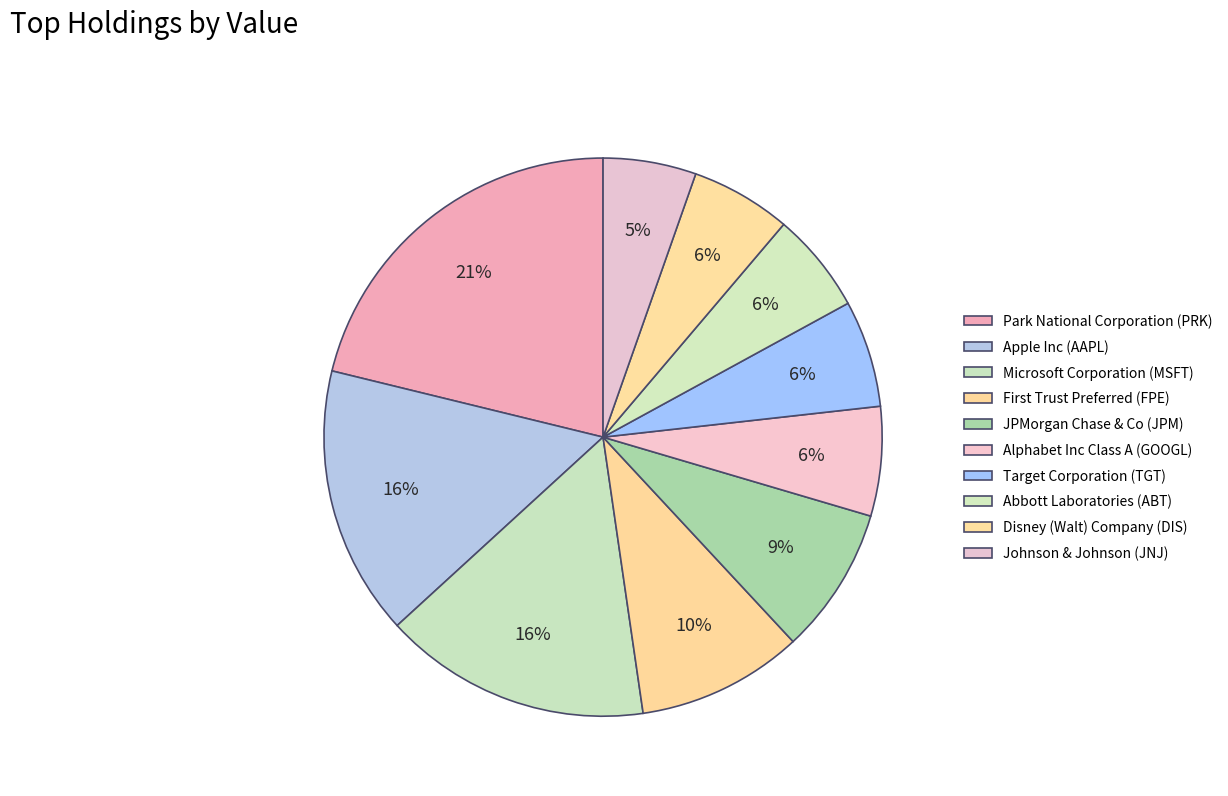

True or false: Microsoft Corporation (MSFT) accounts for 16% of the total.

True